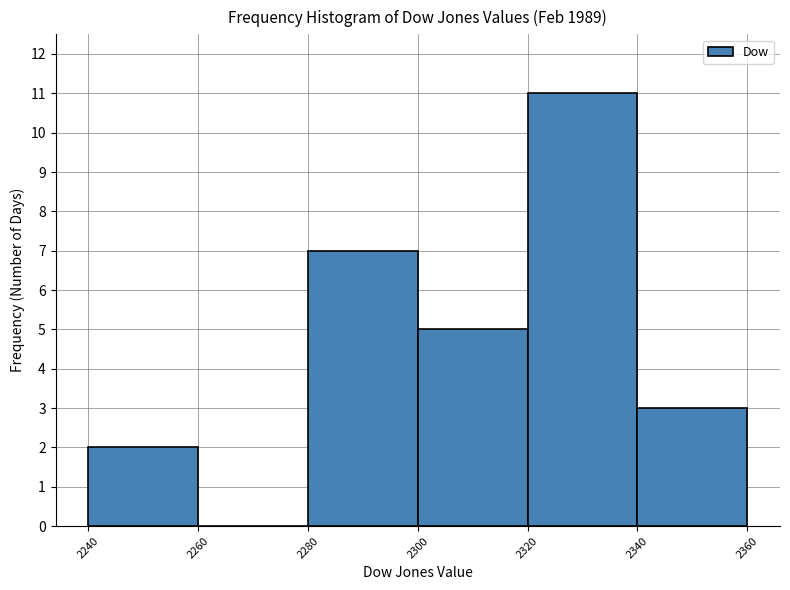

How tall is the bar that spans 2340 to 2360 on the x-axis? The values are not printed on the chart, so give them approximately, as read against the axis.

3